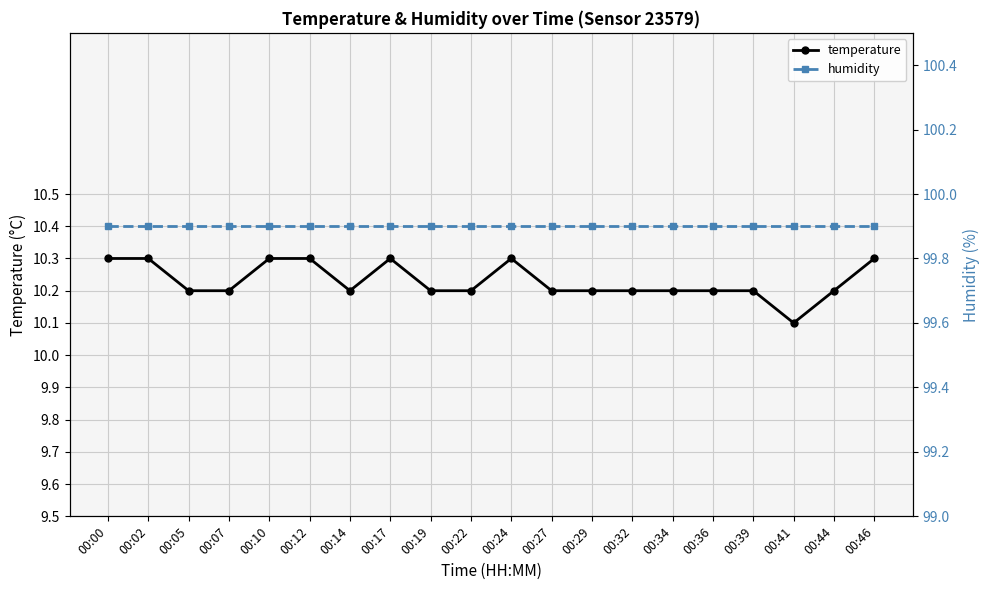

What is the value of the temperature point at the 4th from the left?

10.2